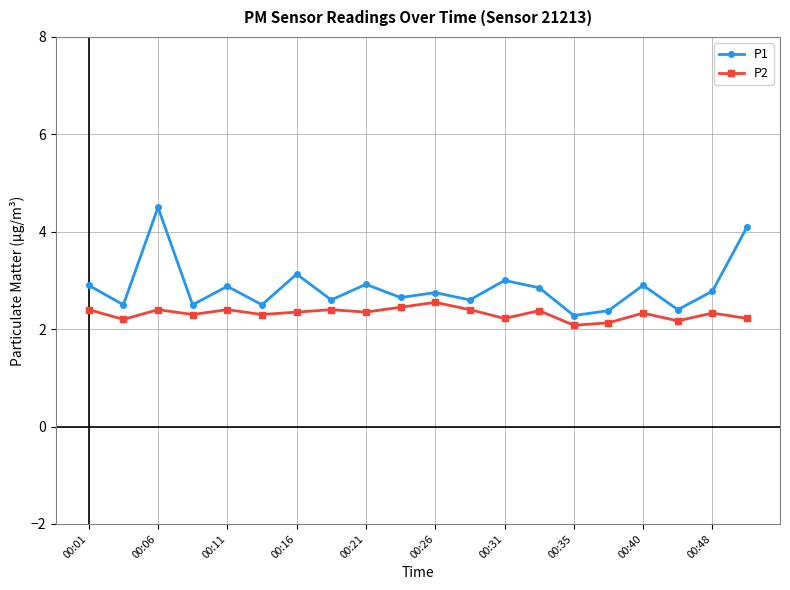

What is the value of the P2 point at the 1st from the left?

2.4